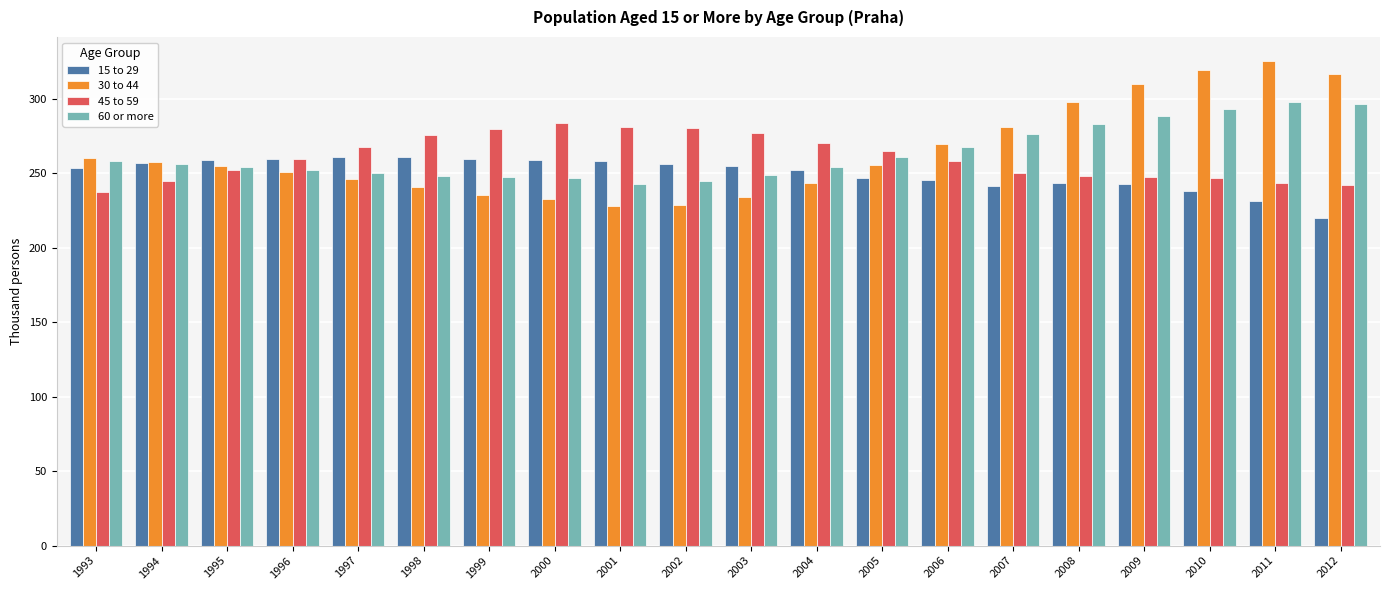

Which series has the widest spread of values?

30 to 44